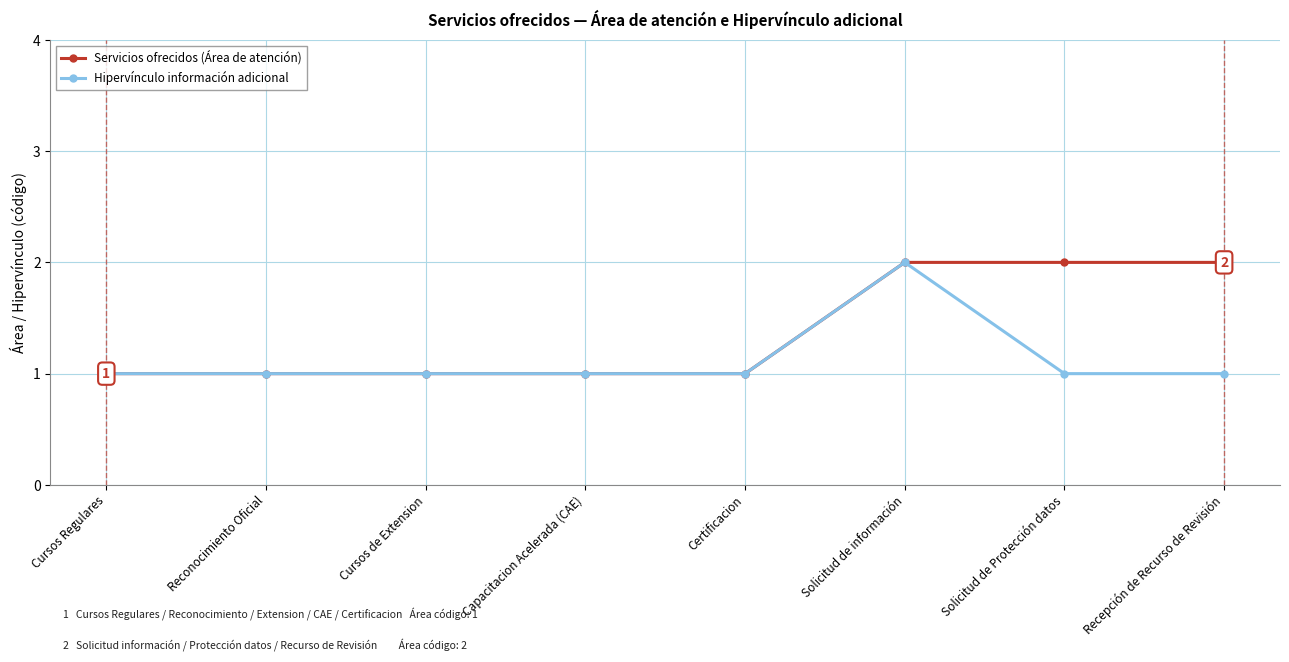

Is it true that Hipervínculo información adicional equals 1 at Cursos Regulares?

True